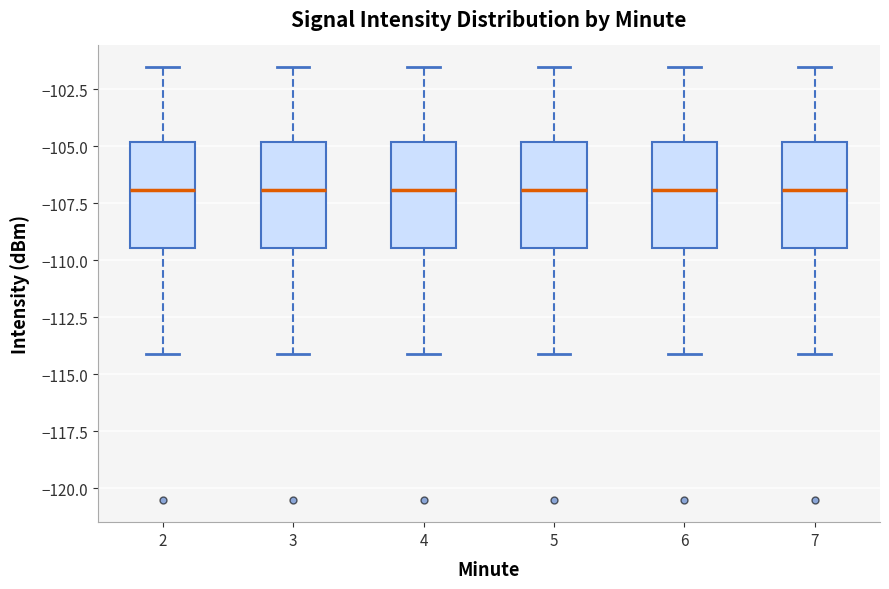

Reading left to right, read every box against the y-axis: the position of its median line, the range the box covers, and the ends of its whiskers. The values are not printed on the chart, so give them approximately, as read against the axis.

2: median -107.0, box -109.5 to -105.0, whiskers -114.0 to -101.5
3: median -107.0, box -109.5 to -105.0, whiskers -114.0 to -101.5
4: median -107.0, box -109.5 to -105.0, whiskers -114.0 to -101.5
5: median -107.0, box -109.5 to -105.0, whiskers -114.0 to -101.5
6: median -107.0, box -109.5 to -105.0, whiskers -114.0 to -101.5
7: median -107.0, box -109.5 to -105.0, whiskers -114.0 to -101.5